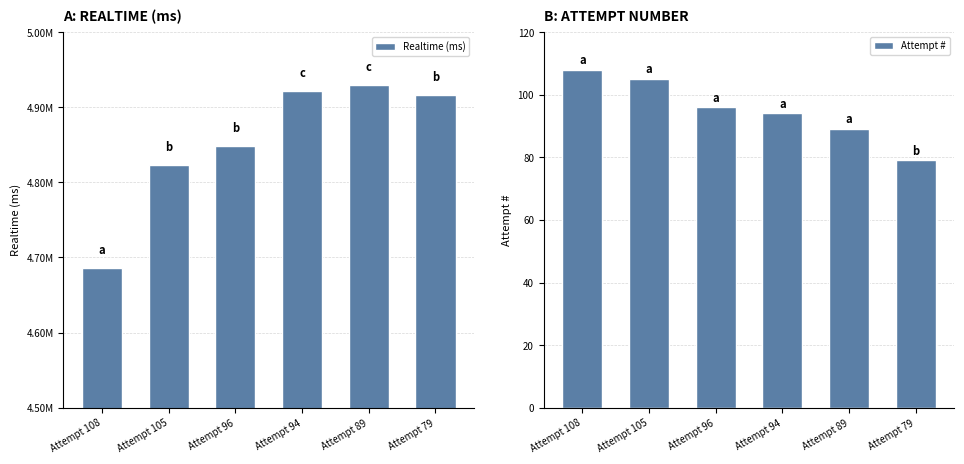

At Attempt 79, list the series in order from largest to smallest.

Realtime (ms), Attempt #